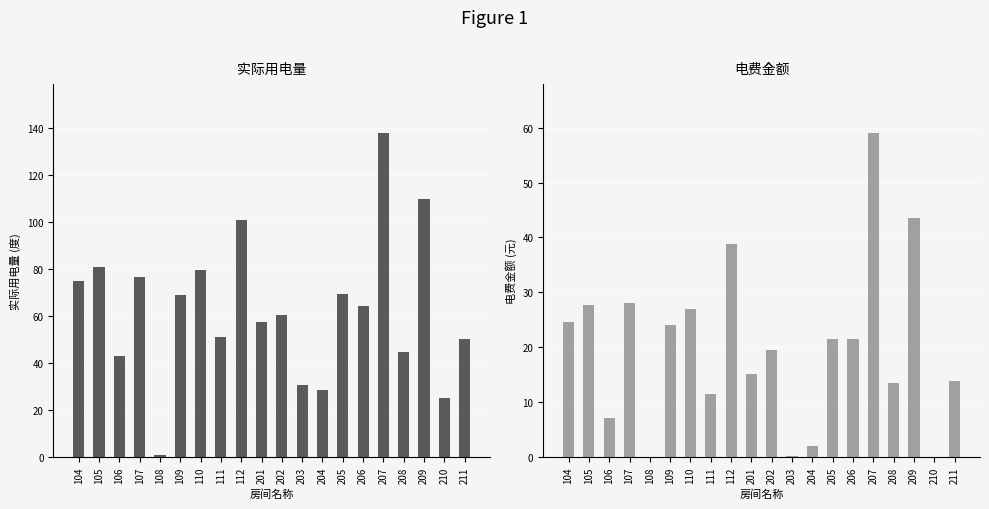

What is the sum of the 实际数 values at 201 and 111?

108.4